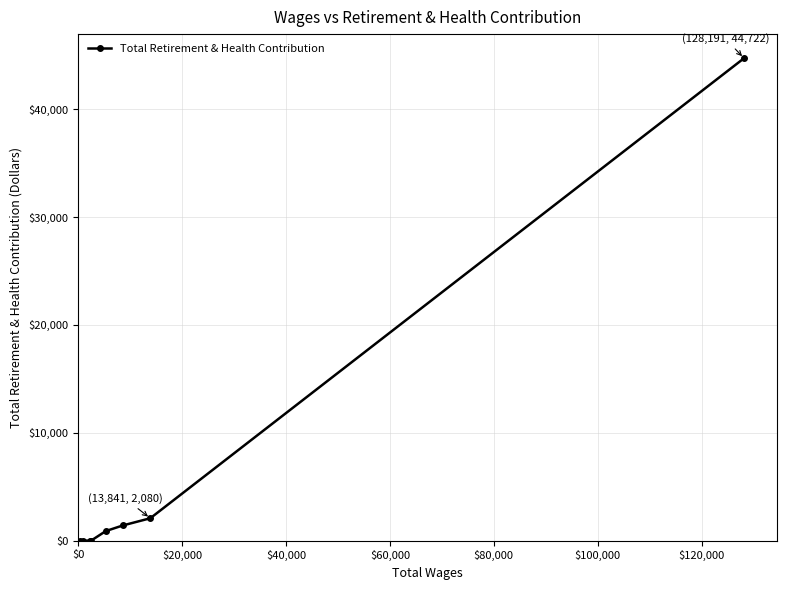

Count the number of categories in the chart.

8